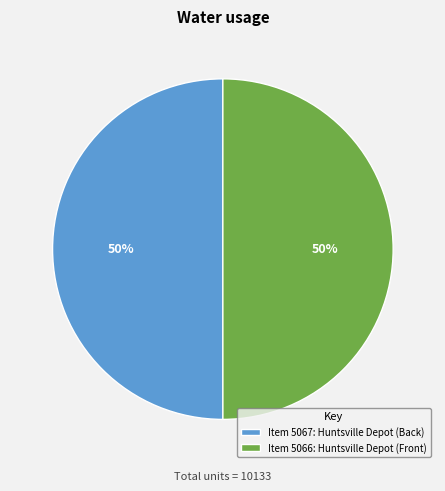

What is the ratio of the value at Item 5067: Huntsville Depot (Back) to the value at Item 5066: Huntsville Depot (Front)?

1.0